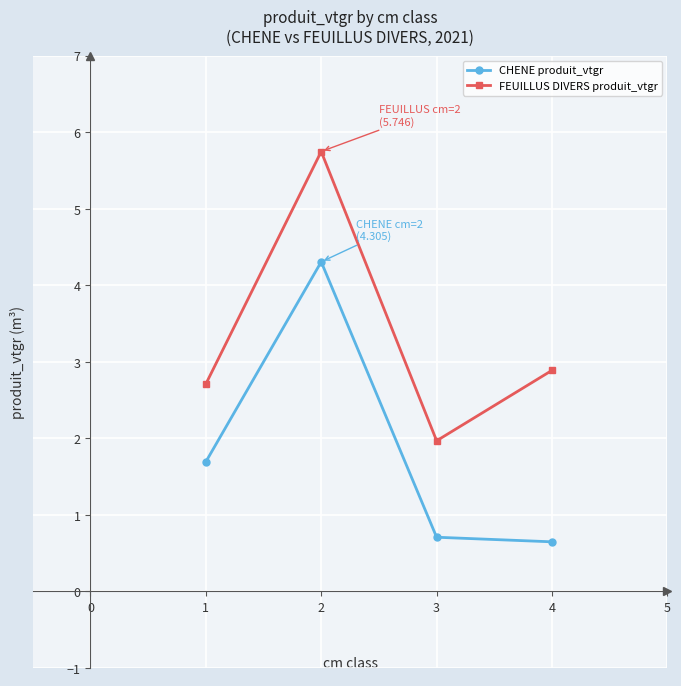

Does the chart display data point markers on the line(s)?

Yes